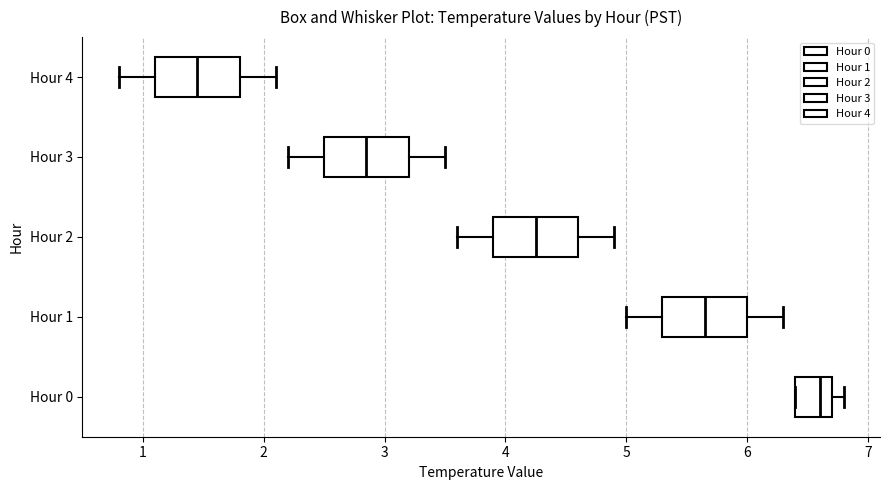

Reading bottom to top, transcribe this box plot: for each box, give where its median line is, the range the box spans, and where its two whiskers end, as read against the x-axis. The values are not printed on the chart, so give them approximately, as read against the axis.

Hour 0: median 6.6, box 6.4 to 6.7, whiskers 6.4 to 6.8
Hour 1: median 5.7, box 5.3 to 6.0, whiskers 5.0 to 6.3
Hour 2: median 4.3, box 3.9 to 4.6, whiskers 3.6 to 4.9
Hour 3: median 2.9, box 2.5 to 3.2, whiskers 2.2 to 3.5
Hour 4: median 1.5, box 1.1 to 1.8, whiskers 0.8 to 2.1